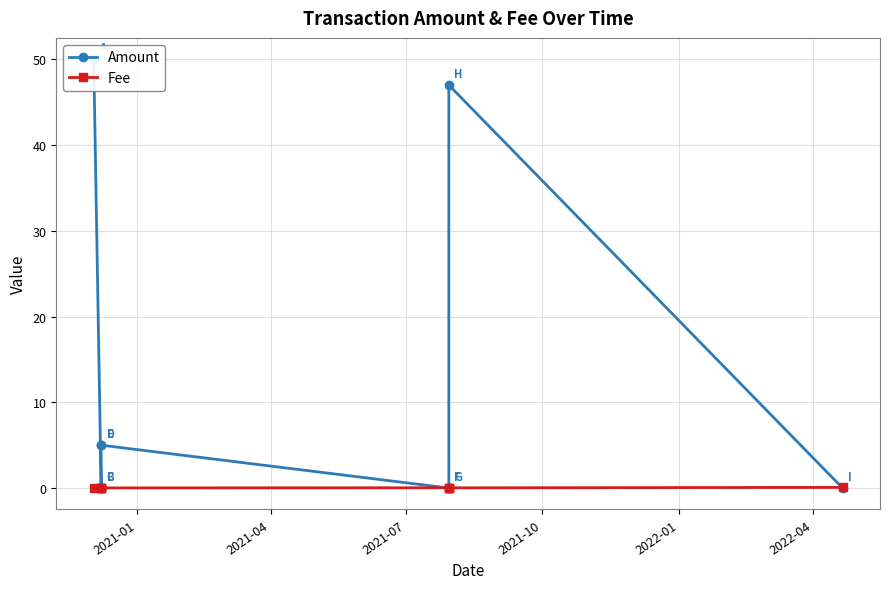

True or false: Fee has a value of 0.0 at 2021-10.

False